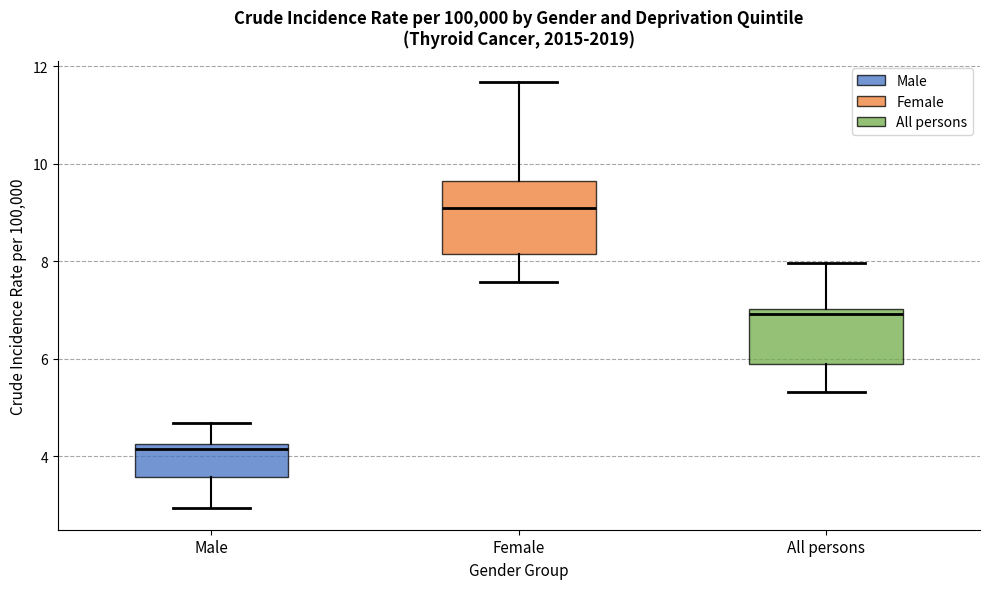

Which box is the tallest, from its lower edge to its upper edge?

Female